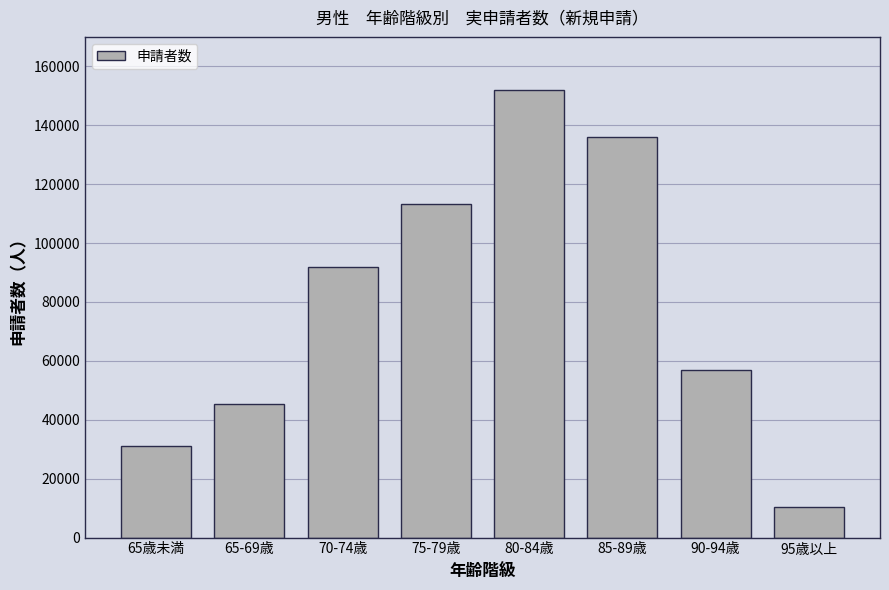

Reading right to left, what are all the values shown in this chart?

95歳以上=10320	90-94歳=56950	85-89歳=135910	80-84歳=152000	75-79歳=113370	70-74歳=91780	65-69歳=45200	65歳未満=30960